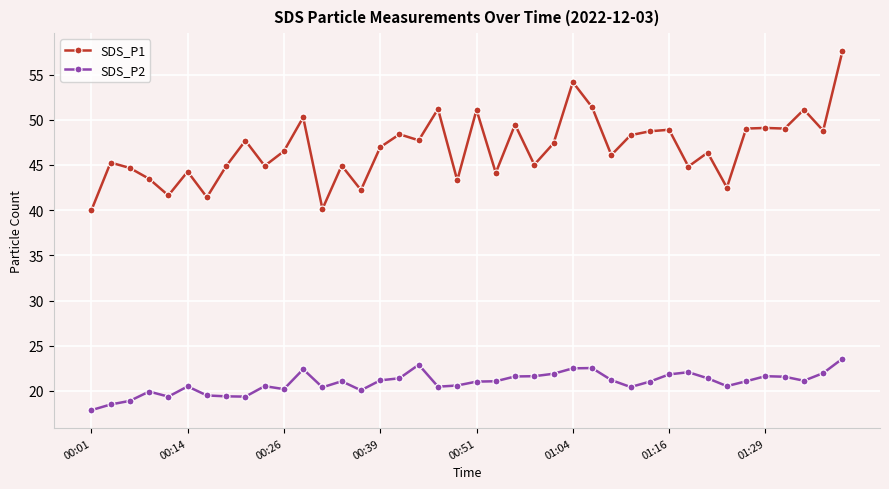

Does the chart display data point markers on the line(s)?

Yes